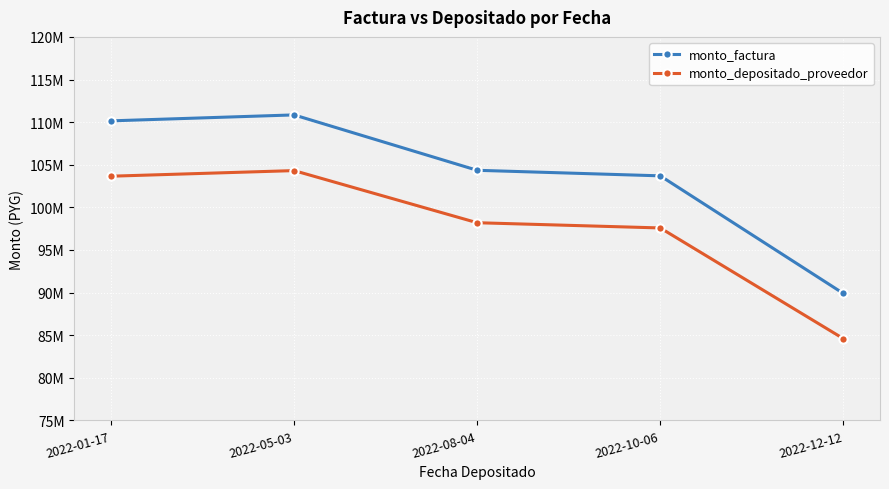

Does the chart have visible grid lines?

Yes